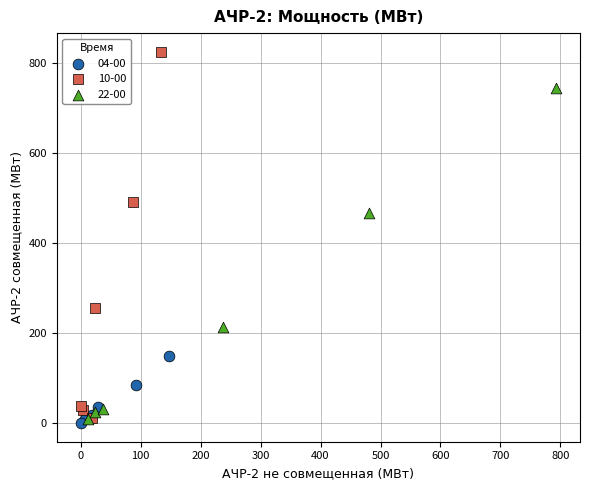

Which series contains the highest Y value?

10-00